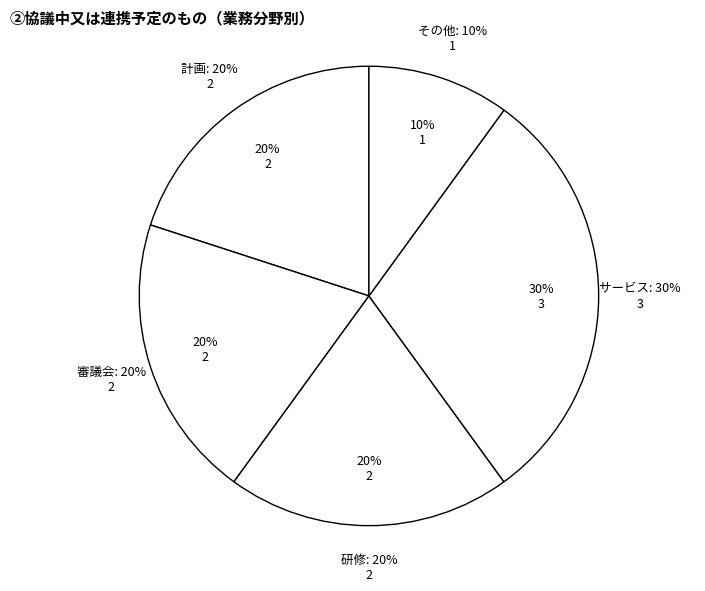

Rank the categories by value from lowest to highest.

その他, 計画, 審議会, 研修, サービス